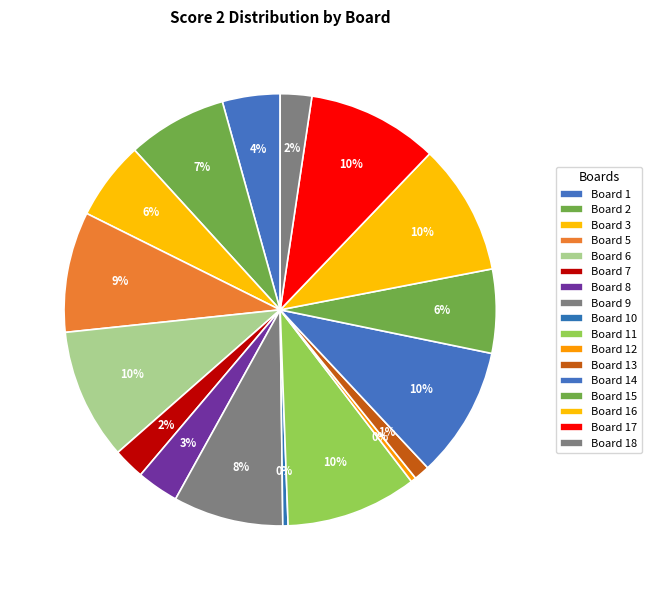

Is there any slice that represents more than half of the pie?

No